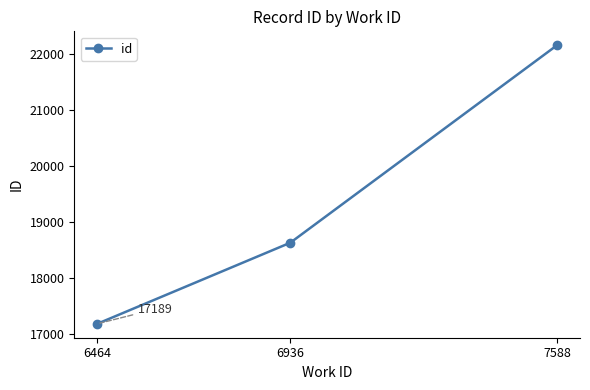

The chart shows a value of 10949 at 6936. True or false?

False